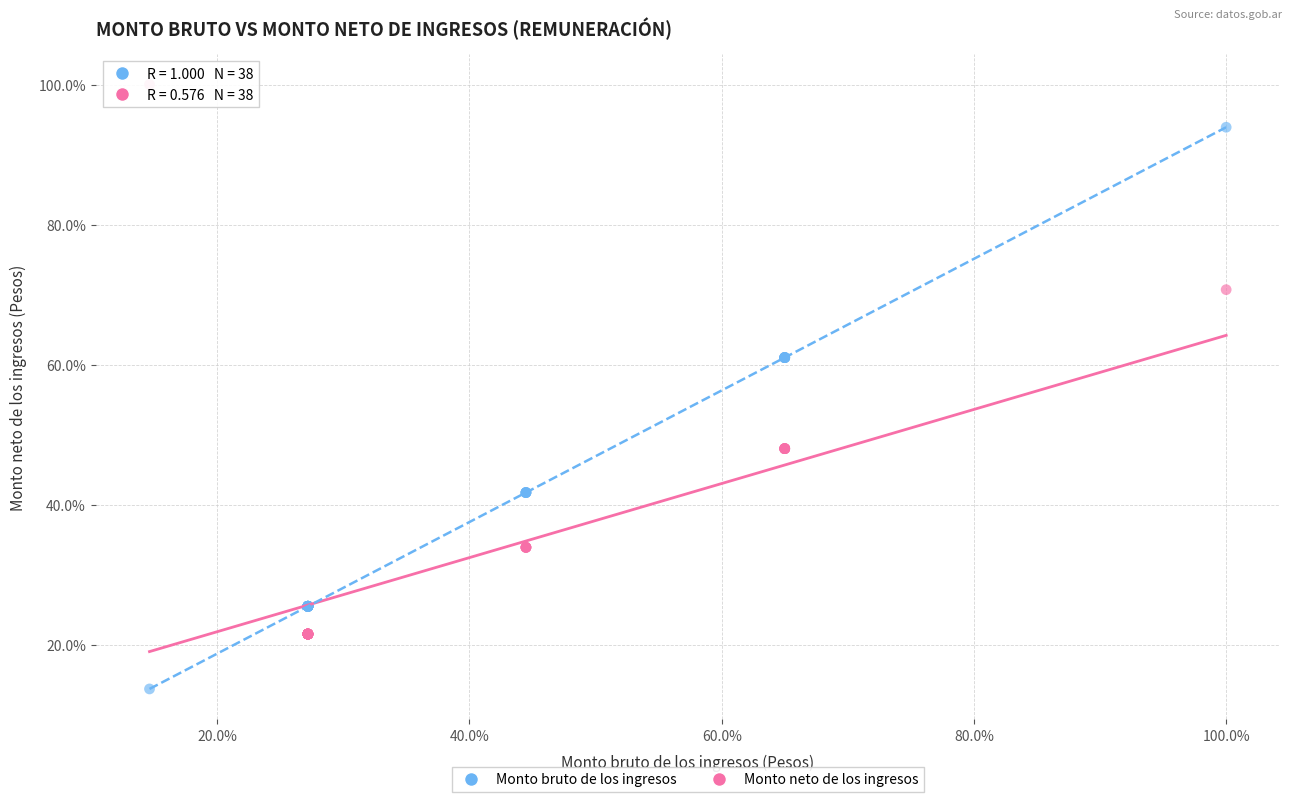

What are all the series names shown in the legend?

Monto bruto de los ingresos, Monto neto de los ingresos